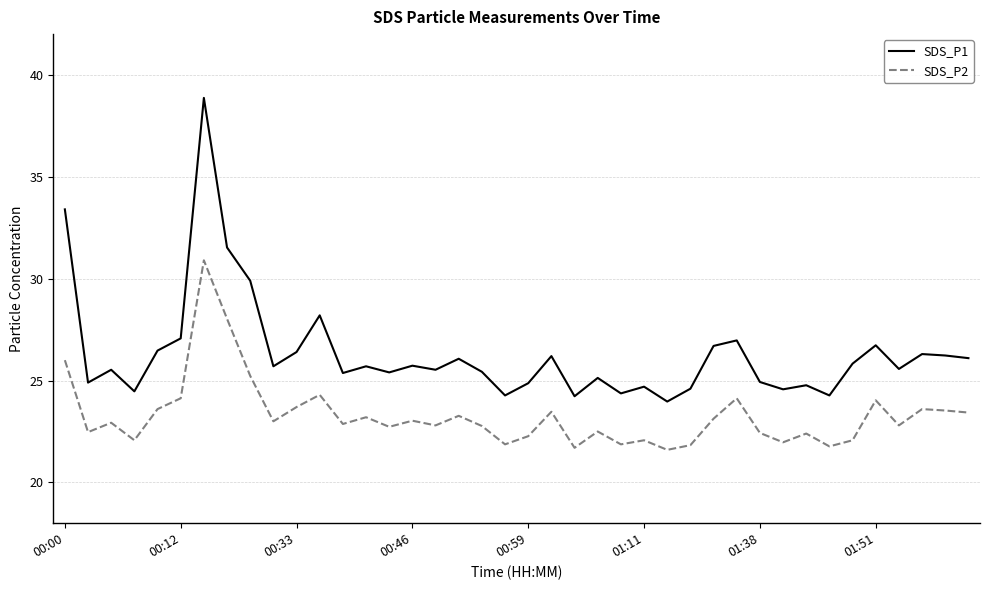

In SDS_P1, how many points are lower than both neighbors (excluding endpoints)?

13